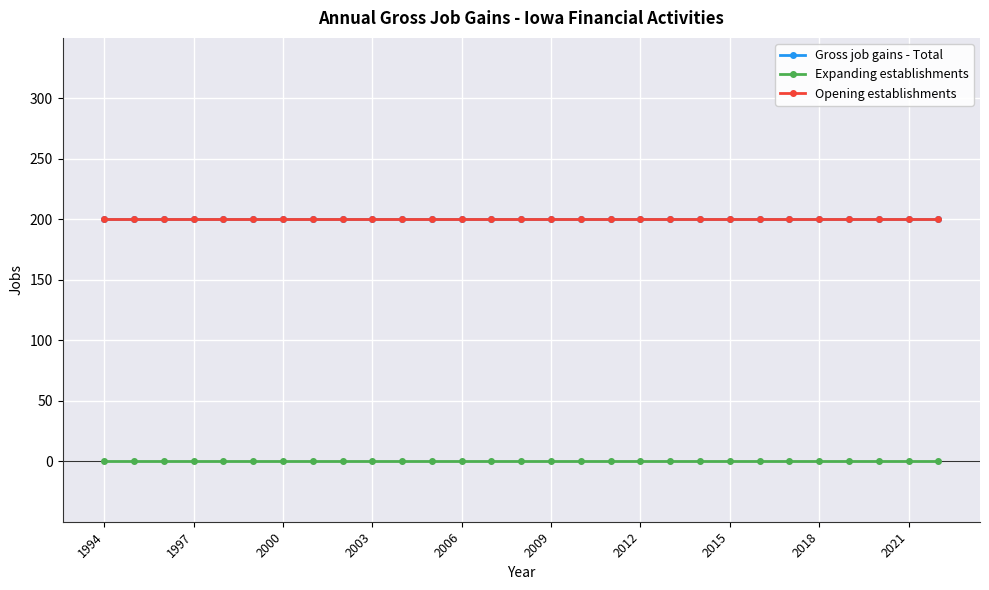

True or false: Opening establishments and Gross job gains - Total cross at least once.

False